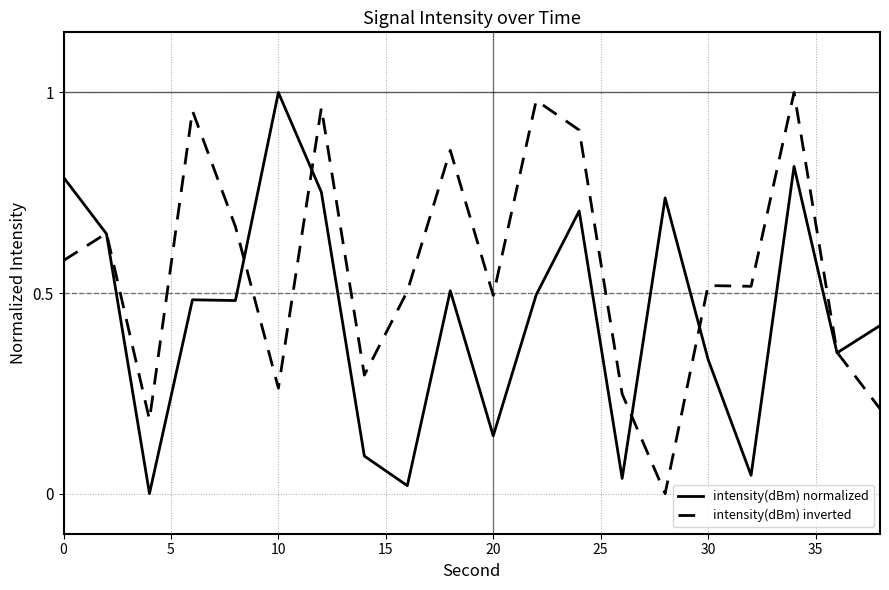

Which series has the largest total across all categories?

intensity(dBm) inverted